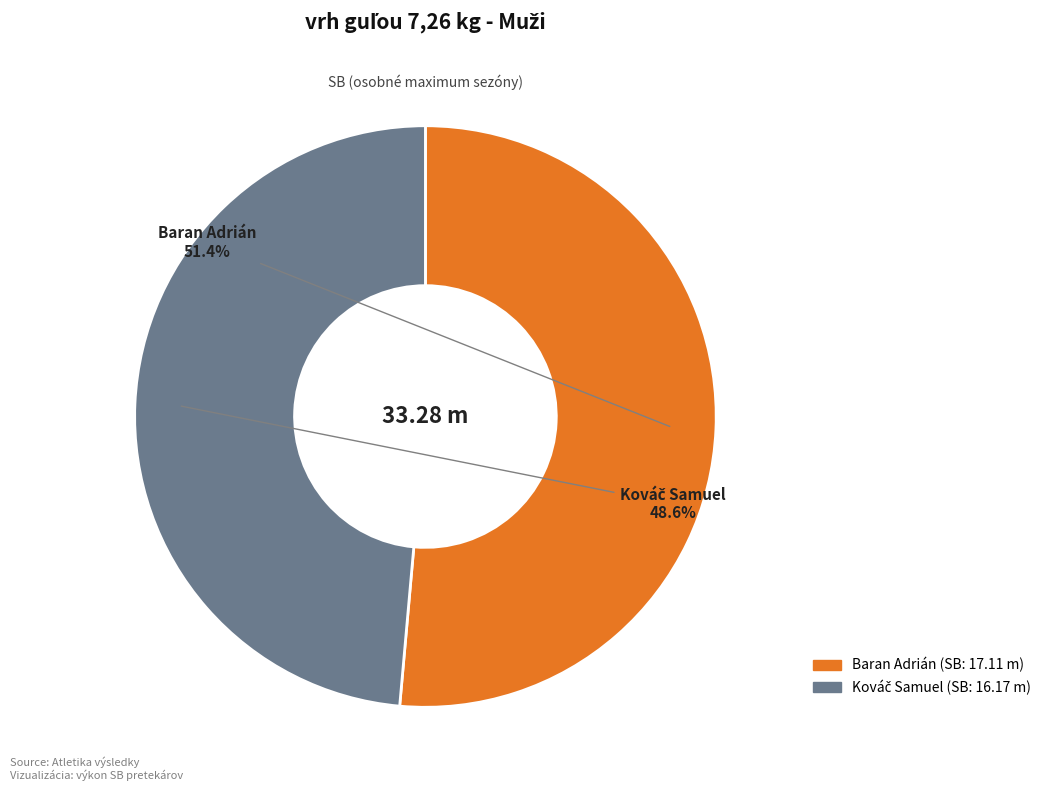

To the nearest percent, what is the difference between the largest and smallest slice percentages?

3%